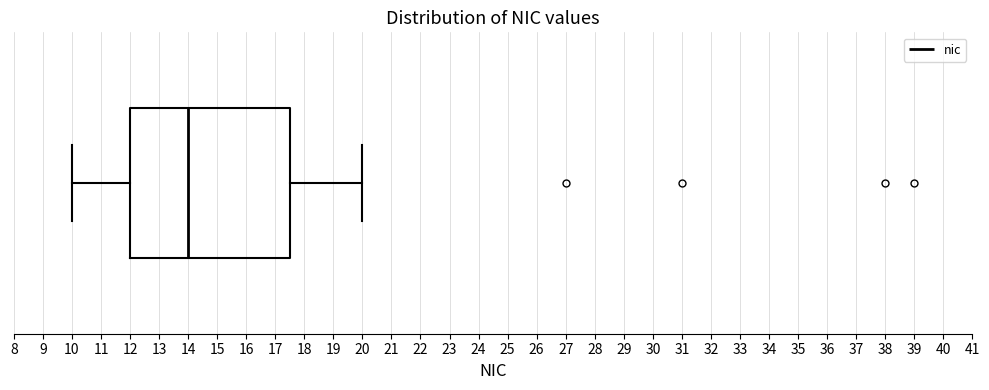

Where does the right whisker of the box end on the x-axis? The values are not printed on the chart, so give them approximately, as read against the axis.

20.0